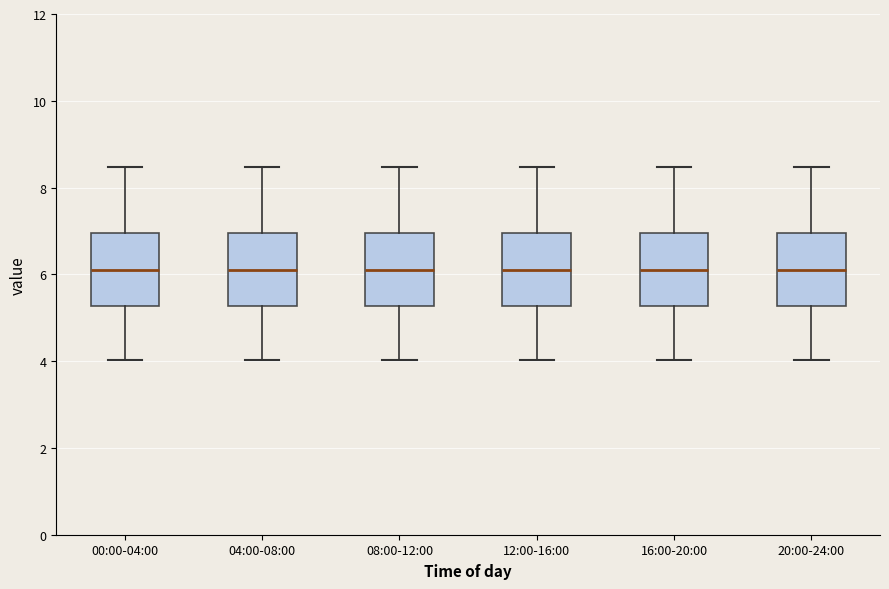

Reading left to right, transcribe this box plot: for each box, give where its median line is, the range the box spans, and where its two whiskers end, as read against the y-axis. The values are not printed on the chart, so give them approximately, as read against the axis.

00:00-04:00: median 6.2, box 5.2 to 7.0, whiskers 4.0 to 8.4
04:00-08:00: median 6.2, box 5.2 to 7.0, whiskers 4.0 to 8.4
08:00-12:00: median 6.2, box 5.2 to 7.0, whiskers 4.0 to 8.4
12:00-16:00: median 6.2, box 5.2 to 7.0, whiskers 4.0 to 8.4
16:00-20:00: median 6.2, box 5.2 to 7.0, whiskers 4.0 to 8.4
20:00-24:00: median 6.2, box 5.2 to 7.0, whiskers 4.0 to 8.4